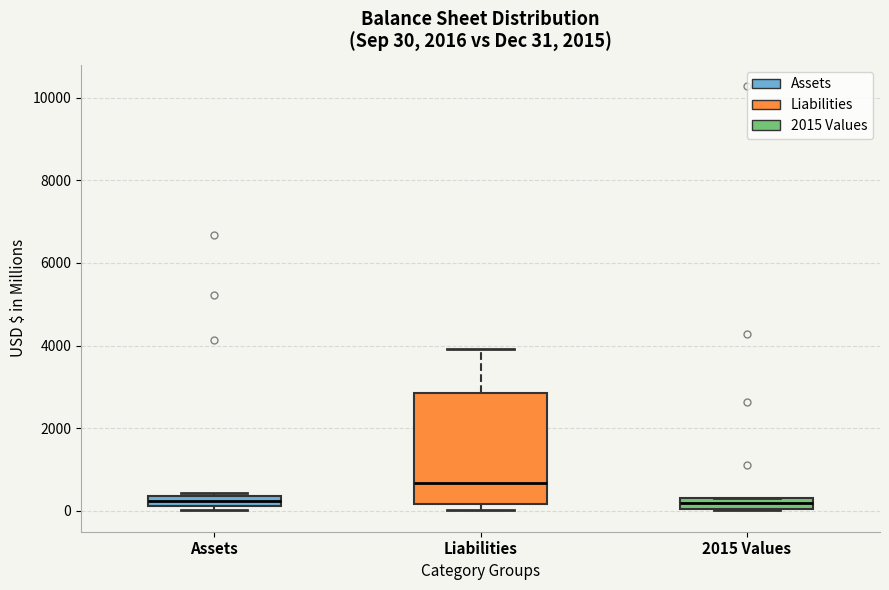

Which box is the tallest, from its lower edge to its upper edge?

Liabilities